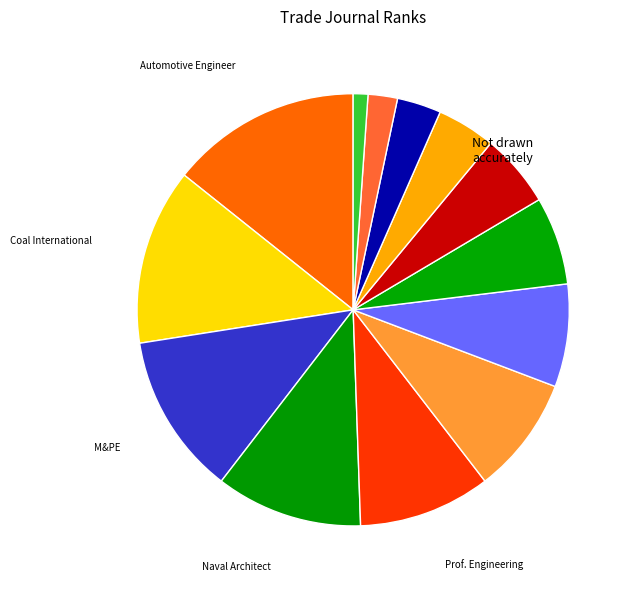

What is the largest slice in the pie chart?

Automotive Engineer